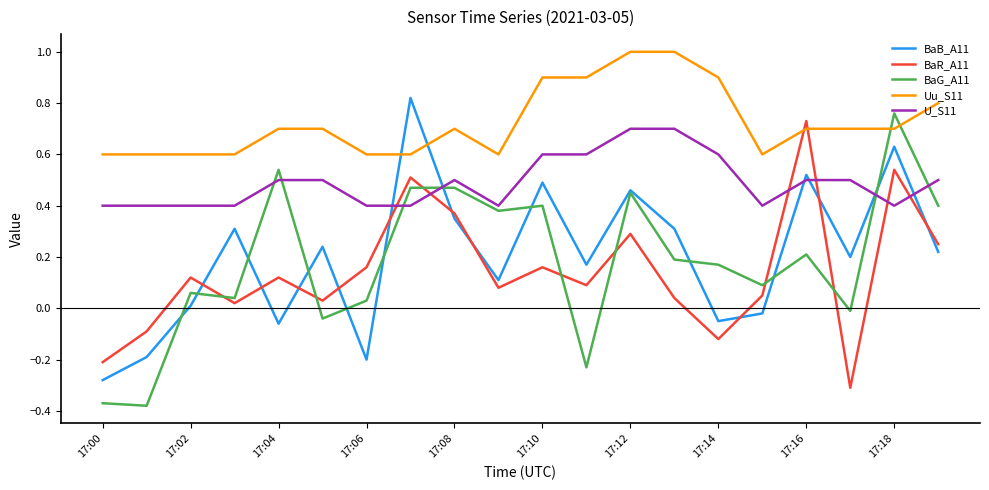

True or false: Uu_S11 and BaG_A11 cross at least once.

True